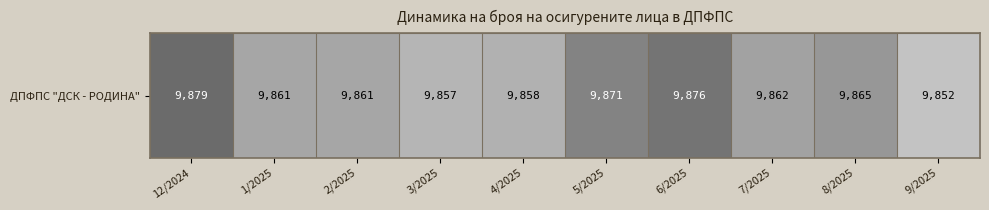

What is the average value?

9864